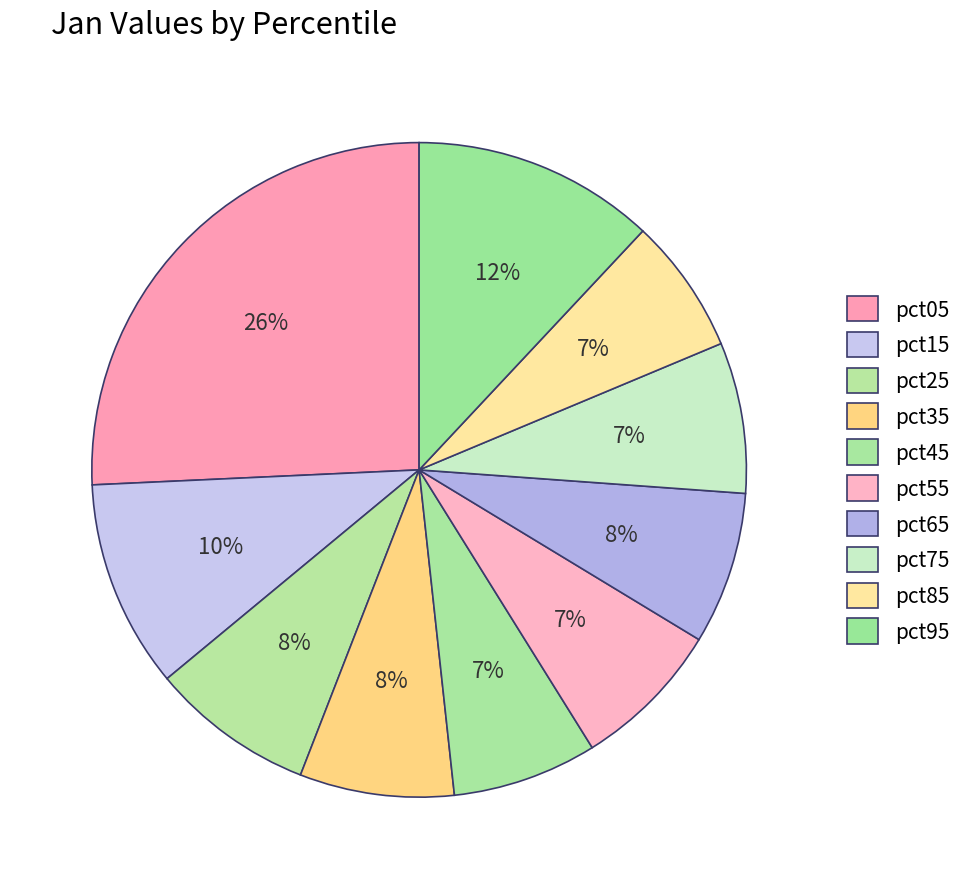

What percentage is the pct35 slice, to the nearest percent?

8%